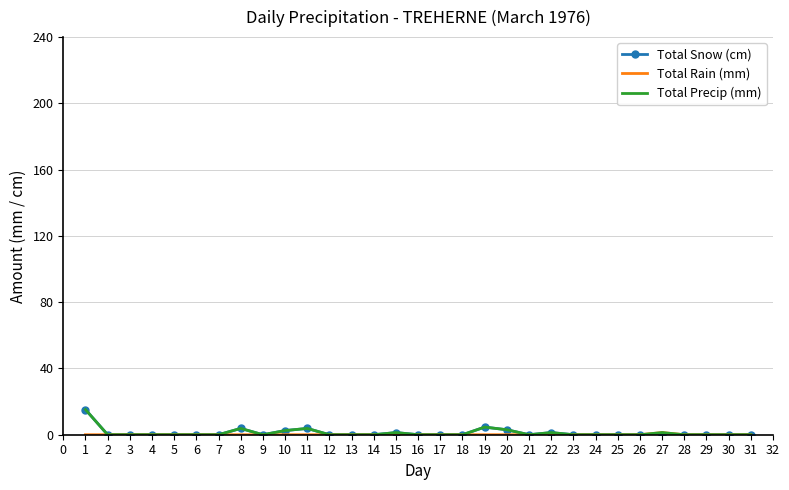

The Total Precip (mm) series shows 0.0 at 9. True or false?

True